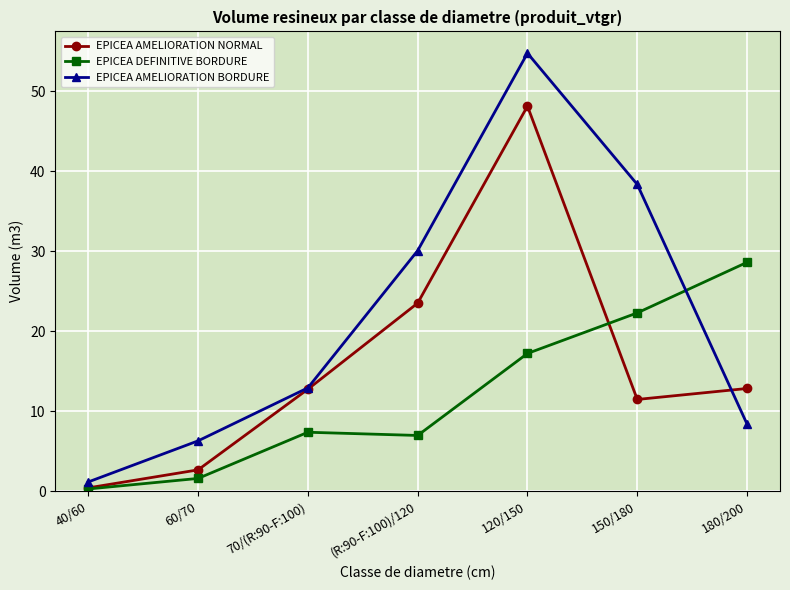

What is the difference between the highest and lowest values at 40/60?

0.9